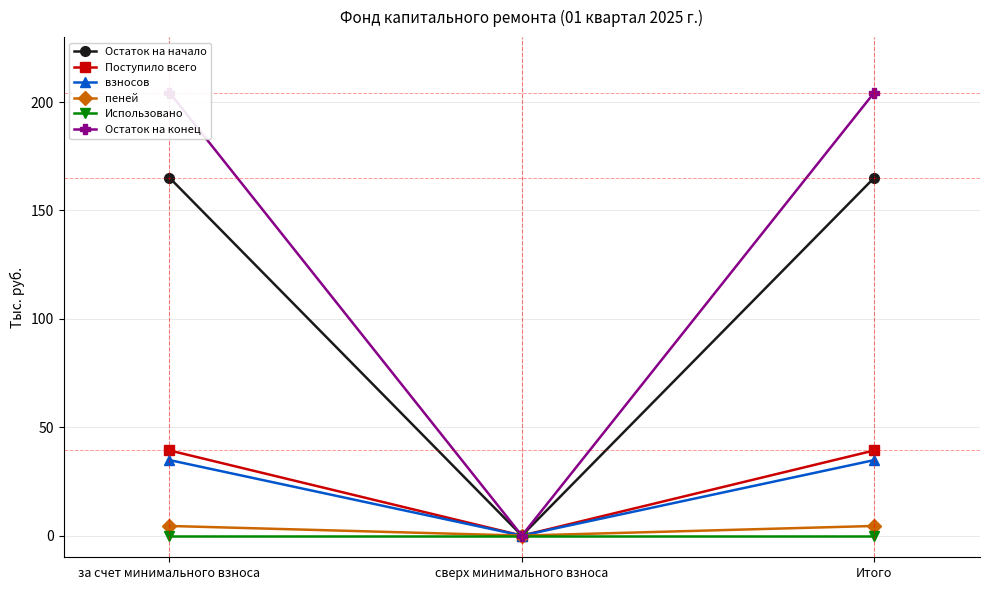

Count the number of data series in this chart.

6